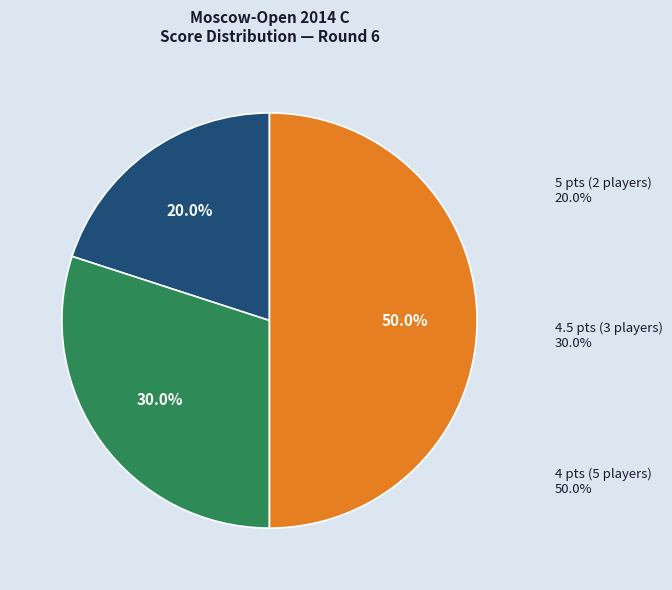

Does any single category account for the majority?

No